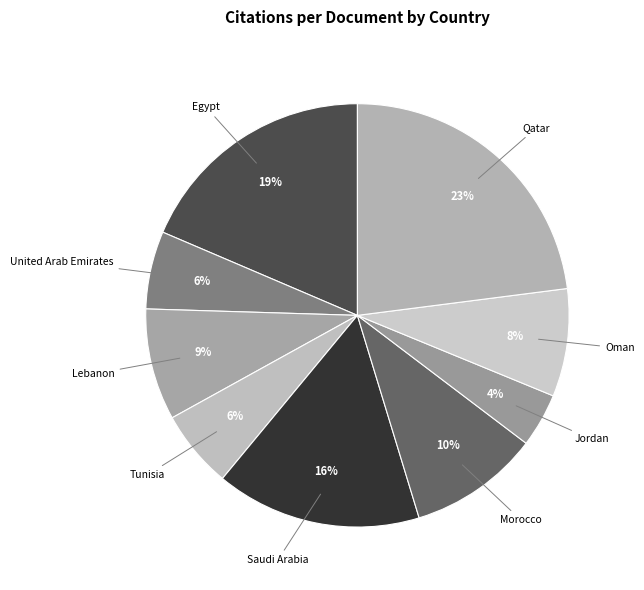

How many slices are in this pie chart?

9